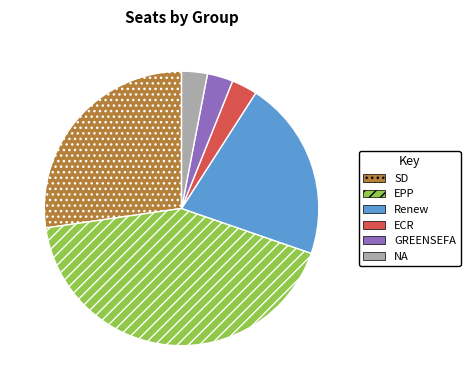

Approximately how many times larger is the value at Renew compared to ECR?

7.0